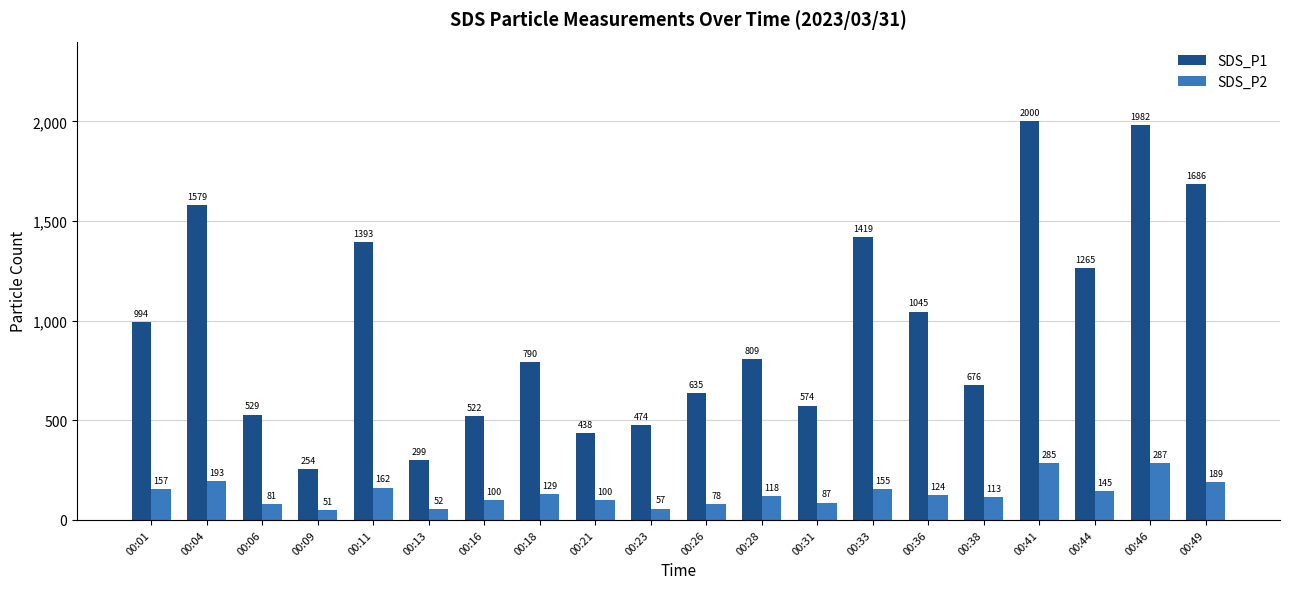

What are all the series names shown in the legend?

SDS_P1, SDS_P2